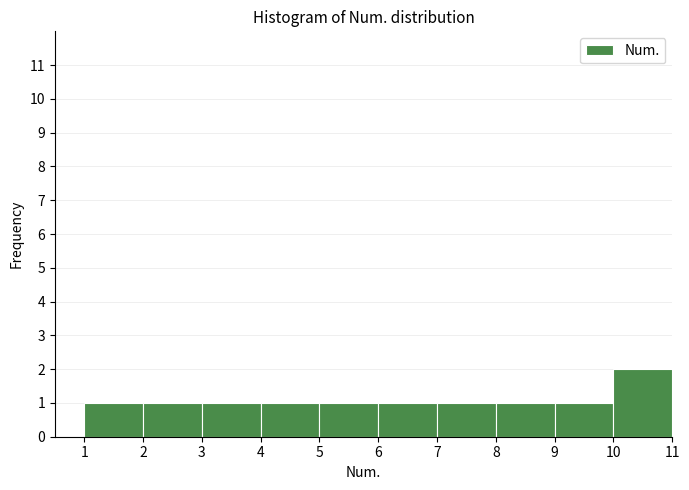

Over which range of the x-axis is the bar tallest?

10 to 11